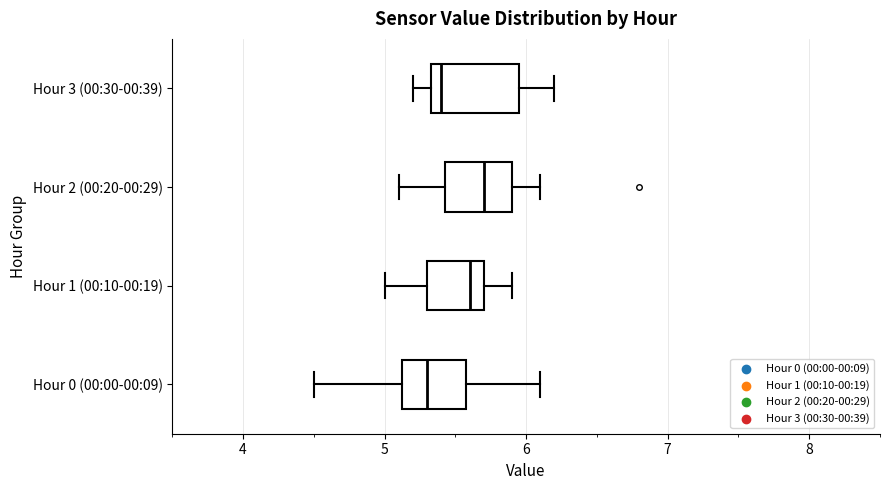

Where is the left edge of the box for Hour 0 (00:00-00:09) on the x-axis? The values are not printed on the chart, so give them approximately, as read against the axis.

5.1